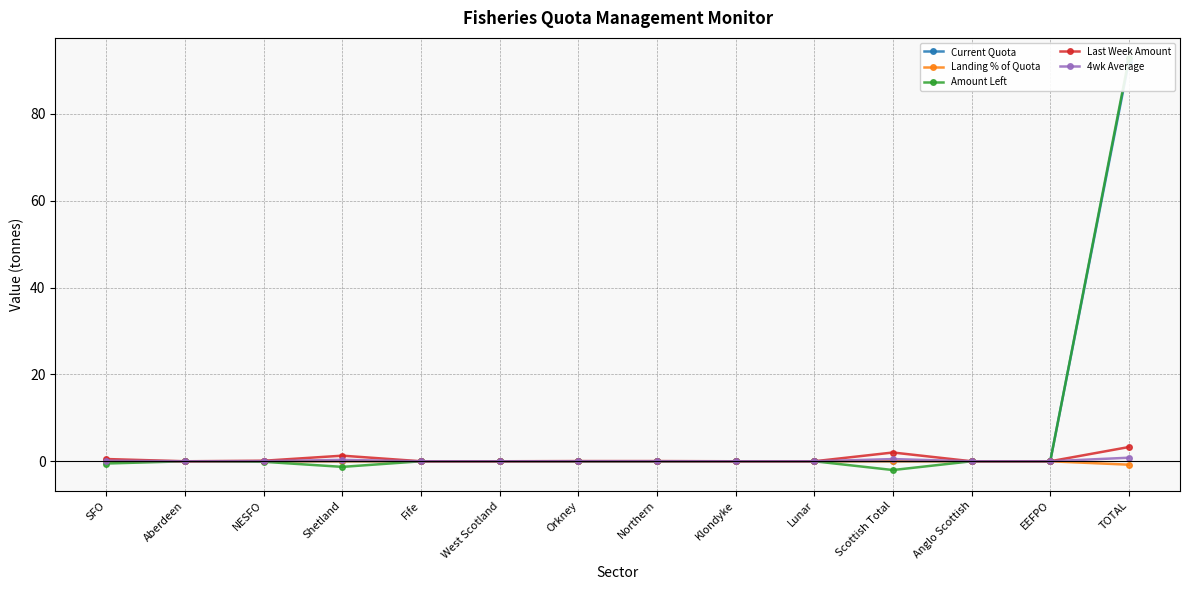

What is the minimum value shown in the chart?

-2.0